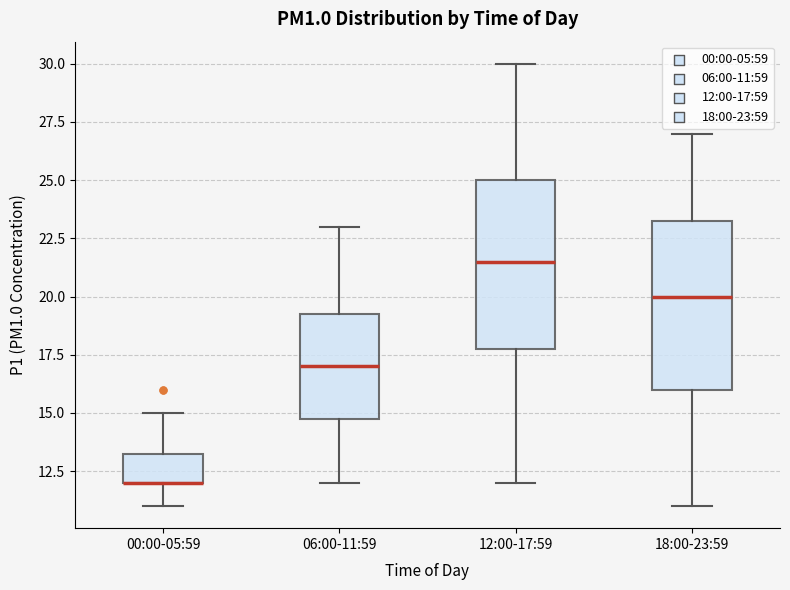

Reading left to right, read every box against the y-axis: the position of its median line, the range the box covers, and the ends of its whiskers. The values are not printed on the chart, so give them approximately, as read against the axis.

00:00-05:59: median 12.0 (drawn on the box's lower edge), box 12.0 to 13.5, whiskers 11.0 to 15.0
06:00-11:59: median 17.0, box 15.0 to 19.5, whiskers 12.0 to 23.0
12:00-17:59: median 21.5, box 18.0 to 25.0, whiskers 12.0 to 30.0
18:00-23:59: median 20.0, box 16.0 to 23.5, whiskers 11.0 to 27.0